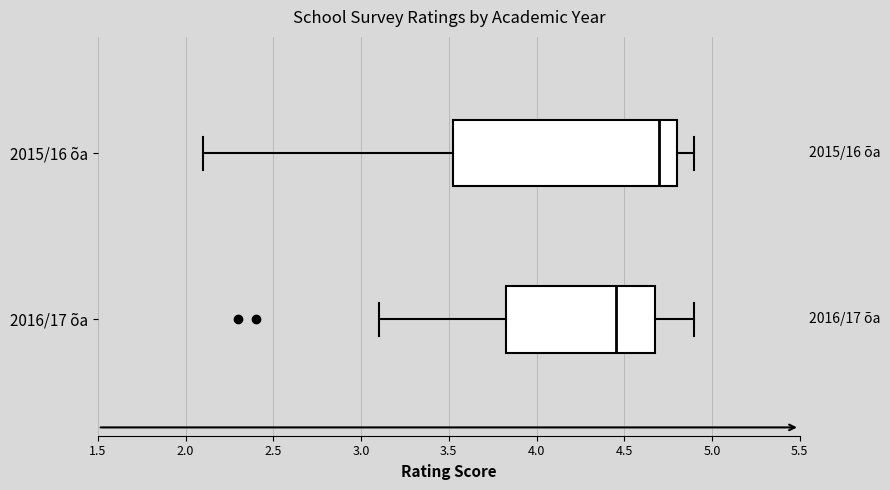

Which box has the furthest to the left median line?

2016/17 õa